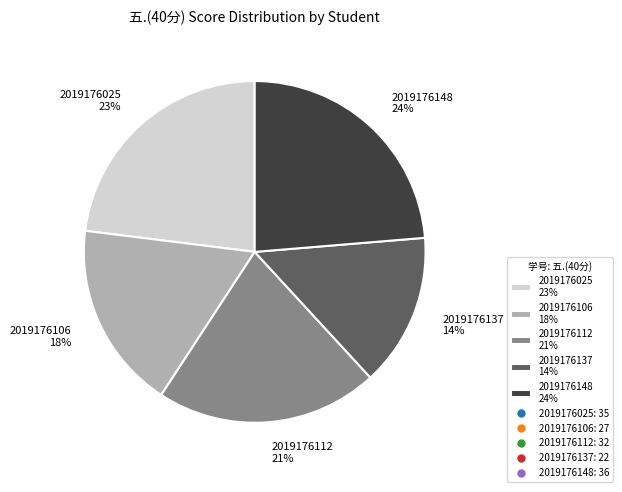

The 2019176025 slice represents 10% of the pie. True or false?

False